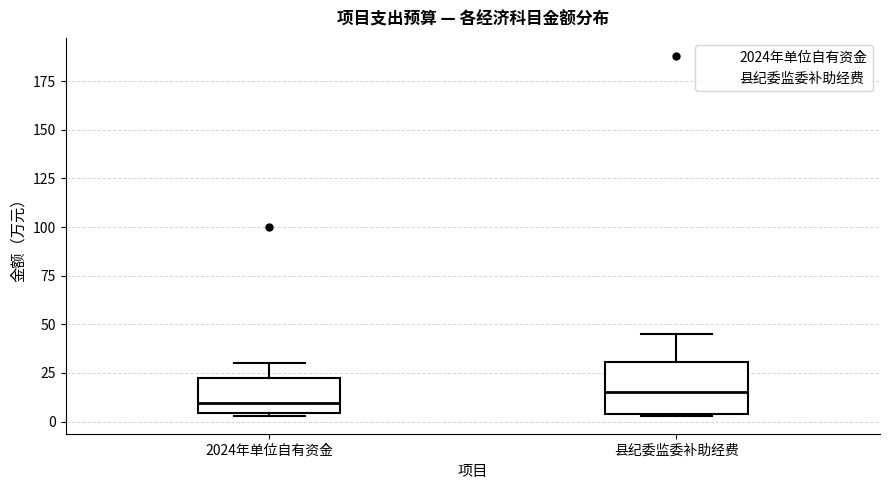

Comparing the boxes themselves (not the whiskers), which one is the tallest?

县纪委监委补助经费